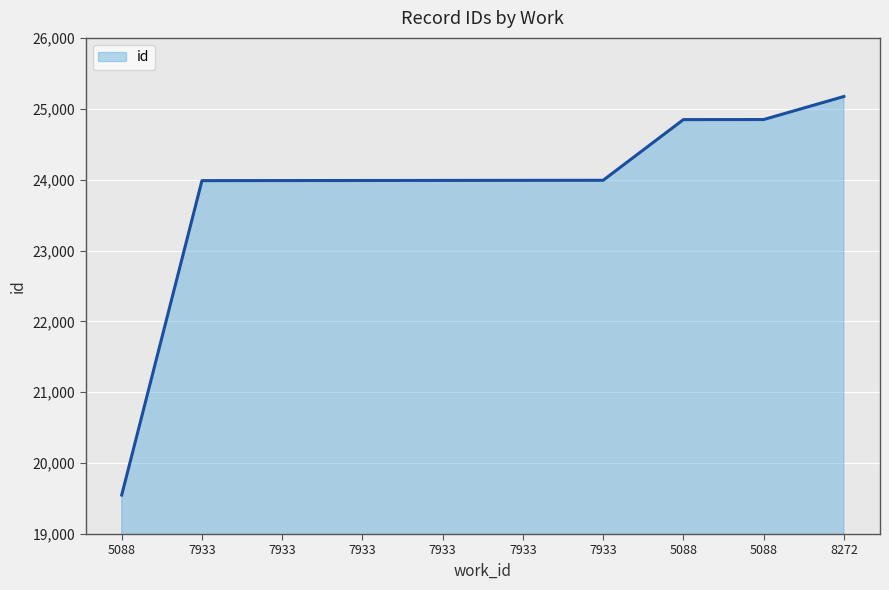

What is the label of the 7th point from the left?

7933